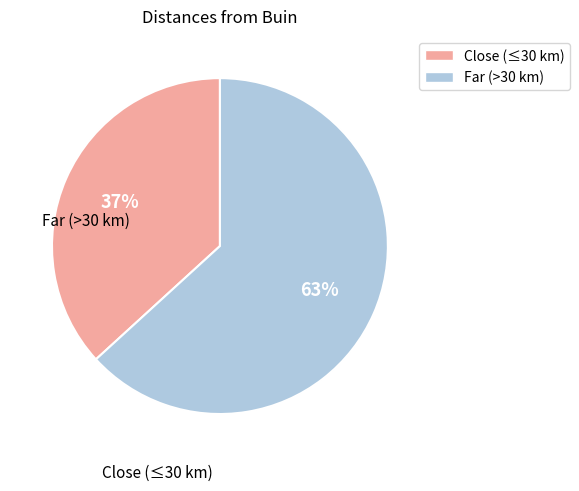

Count the number of slices in the pie.

2